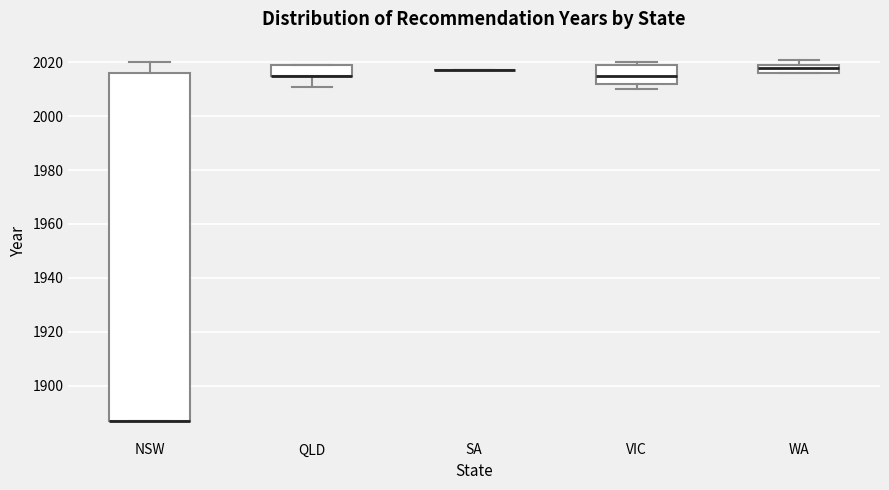

Reading left to right, transcribe this box plot: for each box, give where its median line is, the range the box spans, and where its two whiskers end, as read against the y-axis. The values are not printed on the chart, so give them approximately, as read against the axis.

NSW: median 1888 (drawn on the box's lower edge), box 1888 to 2016, whiskers 1888 to 2020
QLD: median 2016 (drawn on the box's lower edge), box 2016 to 2020, whiskers 2012 to 2020
SA: box collapsed to a line at 2018, whiskers 2018 to 2018
VIC: median 2016, box 2012 to 2020, whiskers 2010 to 2020 (just above the box's upper edge)
WA: median 2018, box 2016 to 2020, whiskers 2016 to 2022